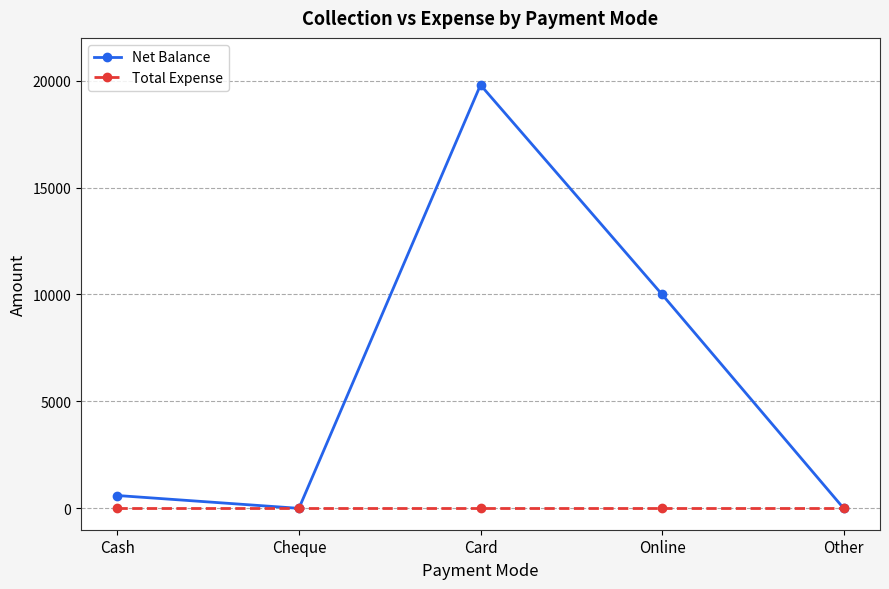

Is this an area chart (filled region under the line)?

No